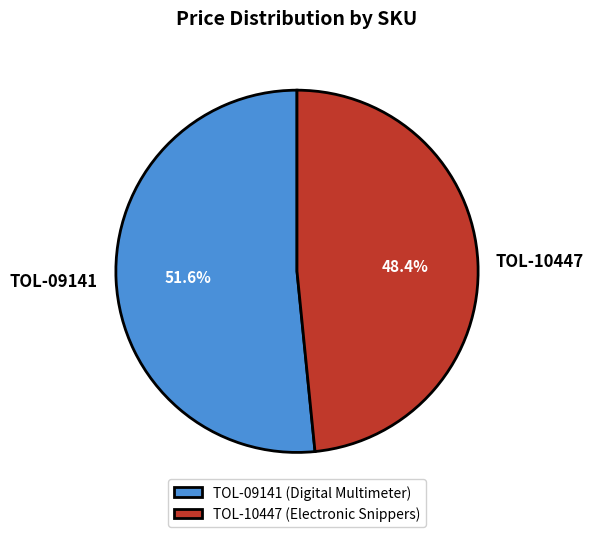

How many slices are in this pie chart?

2